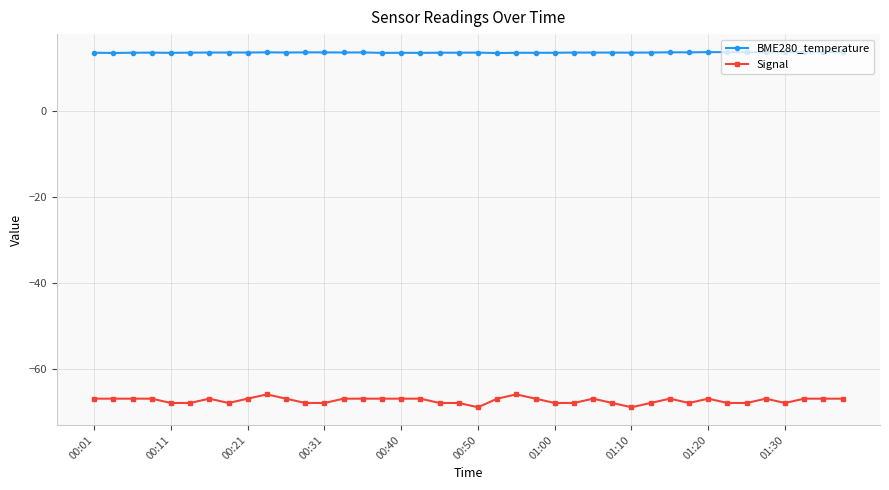

What is the difference between the second highest and minimum values in the Signal series?

3.0